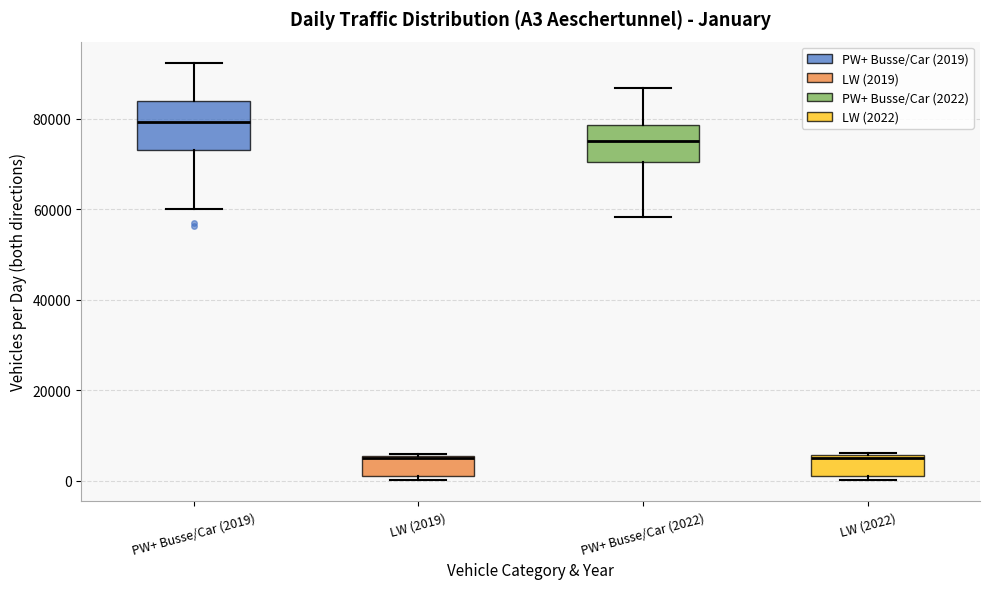

Comparing the boxes themselves (not the whiskers), which one is the tallest?

PW+ Busse/Car (2019)